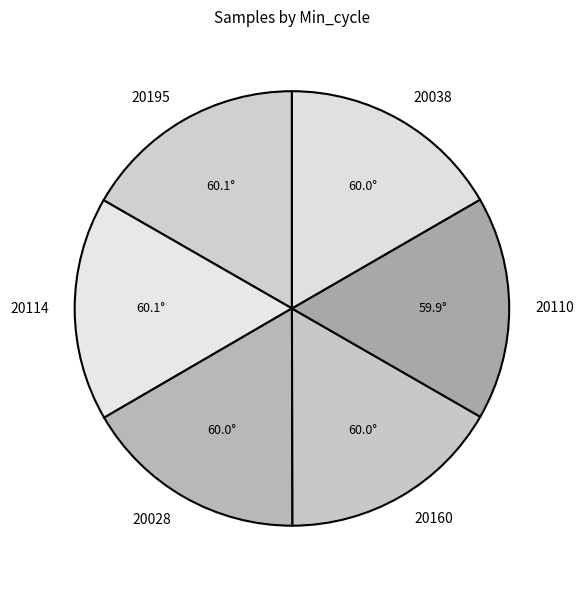

True or false: 20038 accounts for 25% of the total.

False